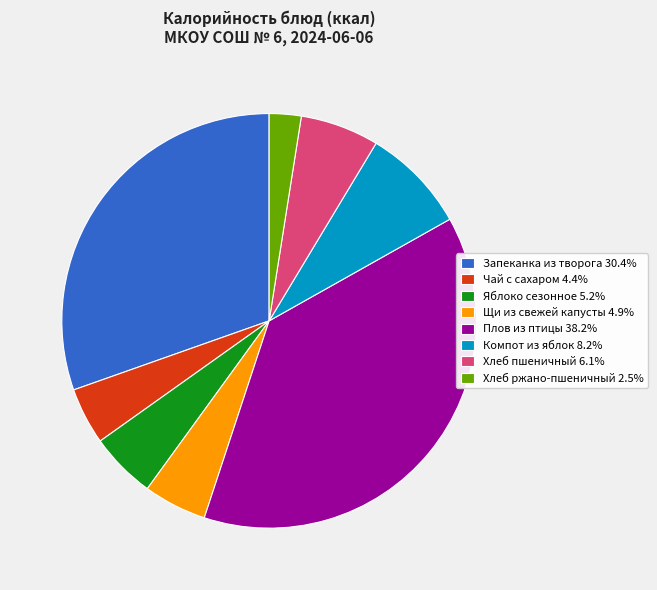

Count the number of slices in the pie.

8